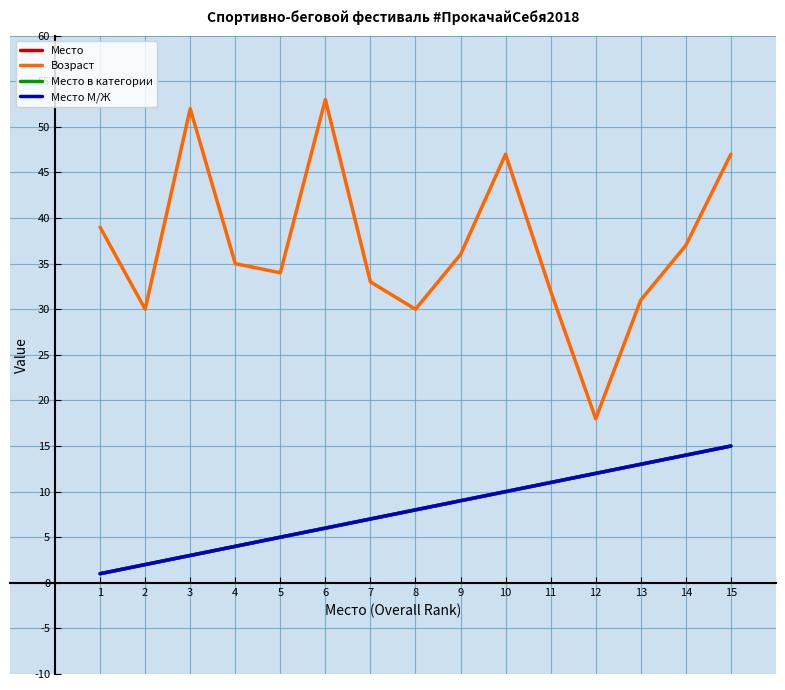

What is the sum of all Место в категории values?

120